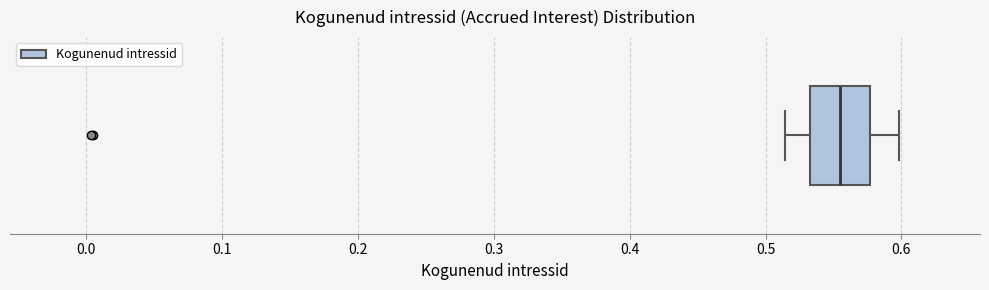

Where does the right whisker of the box end on the x-axis? The values are not printed on the chart, so give them approximately, as read against the axis.

0.60